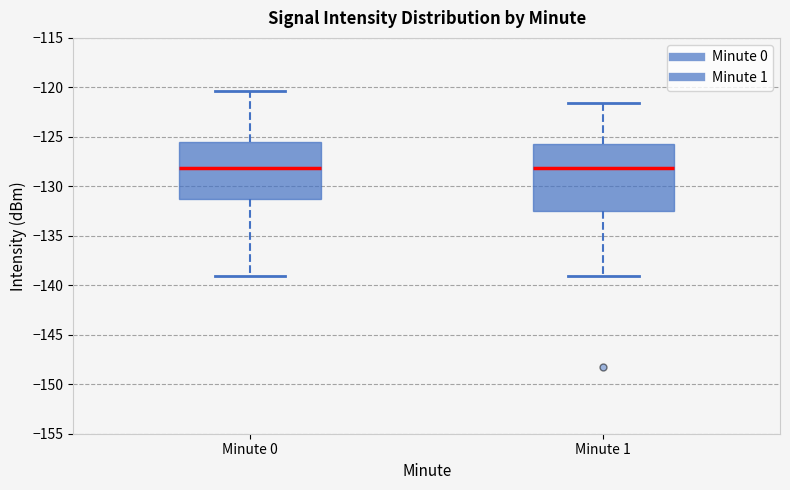

Reading left to right, read every box against the y-axis: the position of its median line, the range the box covers, and the ends of its whiskers. The values are not printed on the chart, so give them approximately, as read against the axis.

Minute 0: median -128.0, box -131.5 to -125.5, whiskers -139.0 to -120.5
Minute 1: median -128.0, box -132.5 to -125.5, whiskers -139.0 to -121.5